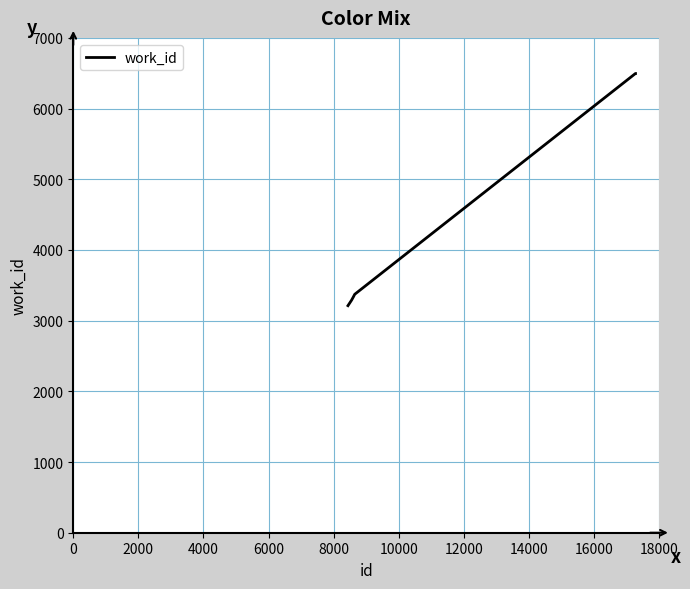

What is the greatest value displayed?

6496